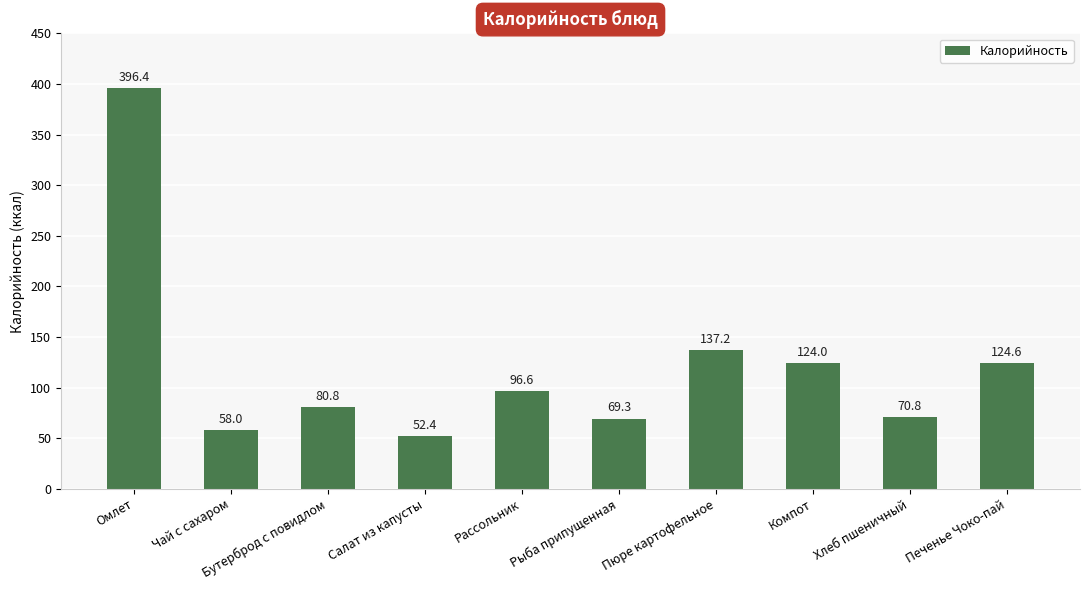

What is the change in value from Омлет to Рыба припущенная?

-327.0